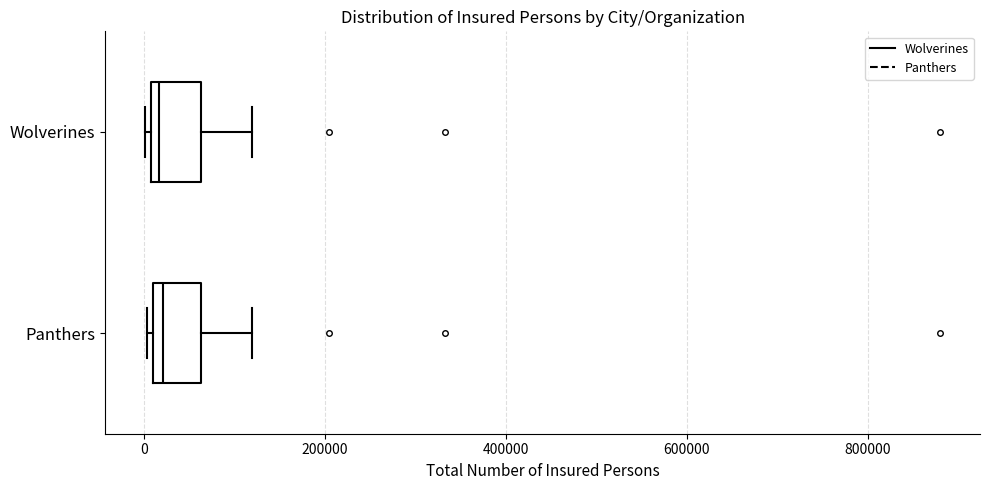

Where is the right edge of the box for Panthers on the x-axis? The values are not printed on the chart, so give them approximately, as read against the axis.

60000